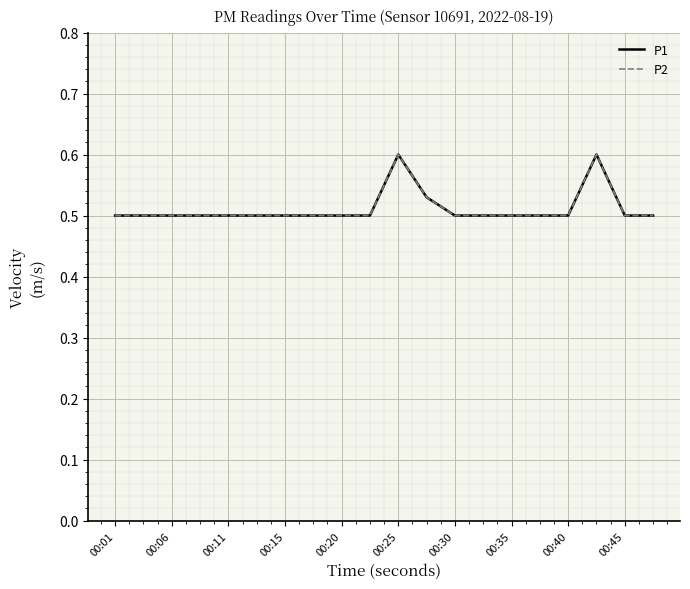

Does the chart have visible grid lines?

Yes